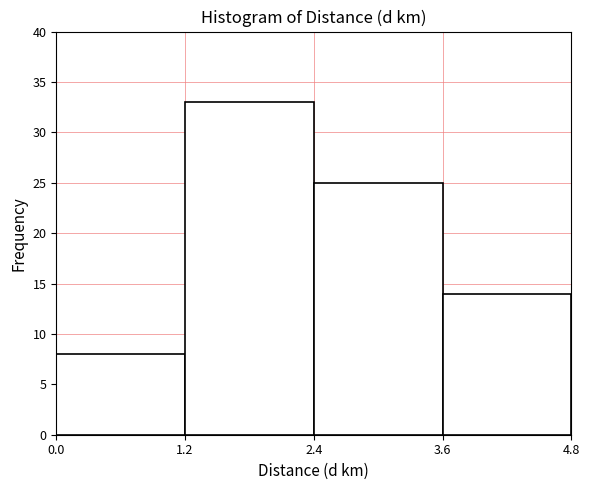

How tall is the bar that spans 3.6 to 4.8 on the x-axis? The values are not printed on the chart, so give them approximately, as read against the axis.

14